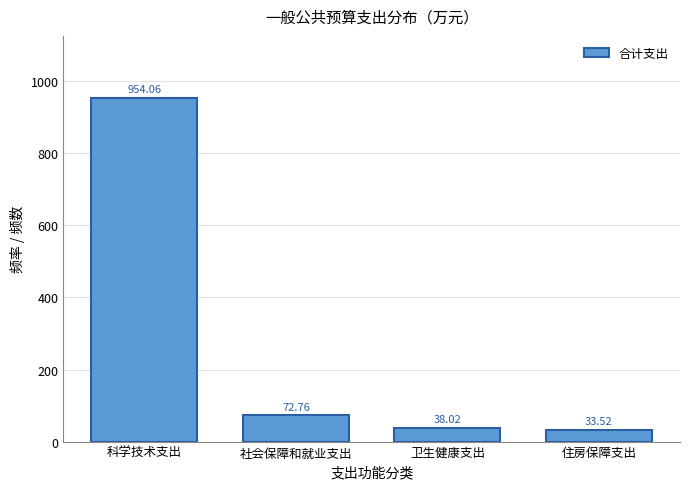

Rank the categories by value from lowest to highest.

住房保障支出, 卫生健康支出, 社会保障和就业支出, 科学技术支出